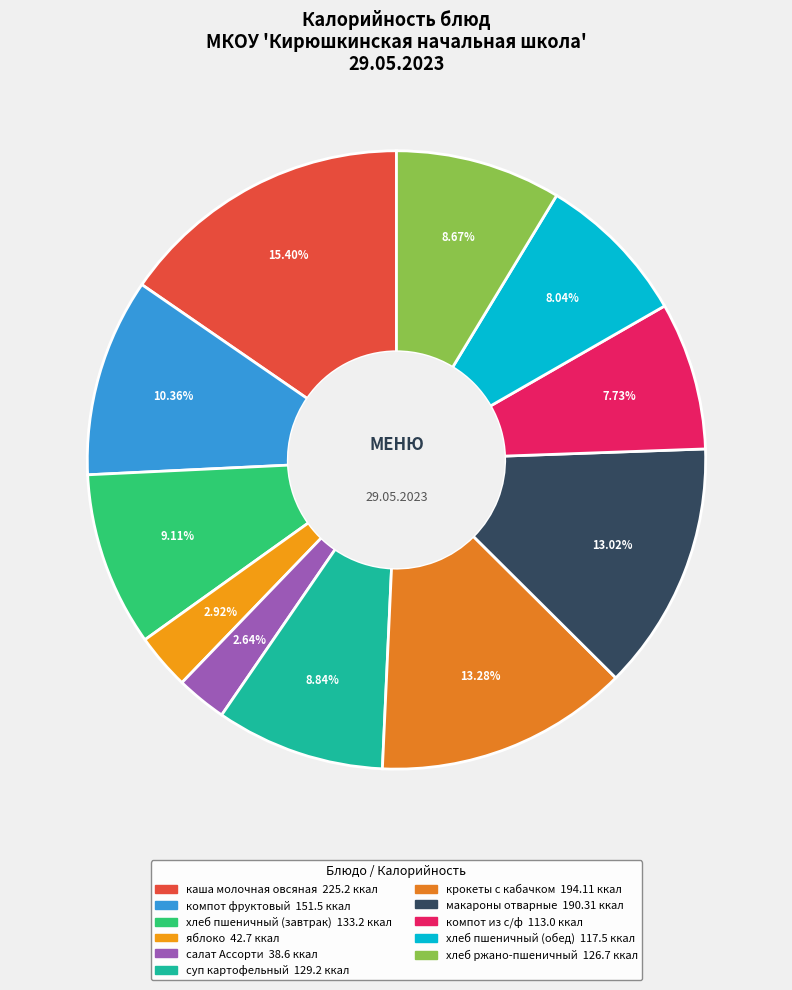

Does каша молочная овсяная account for over 50% of the chart?

No